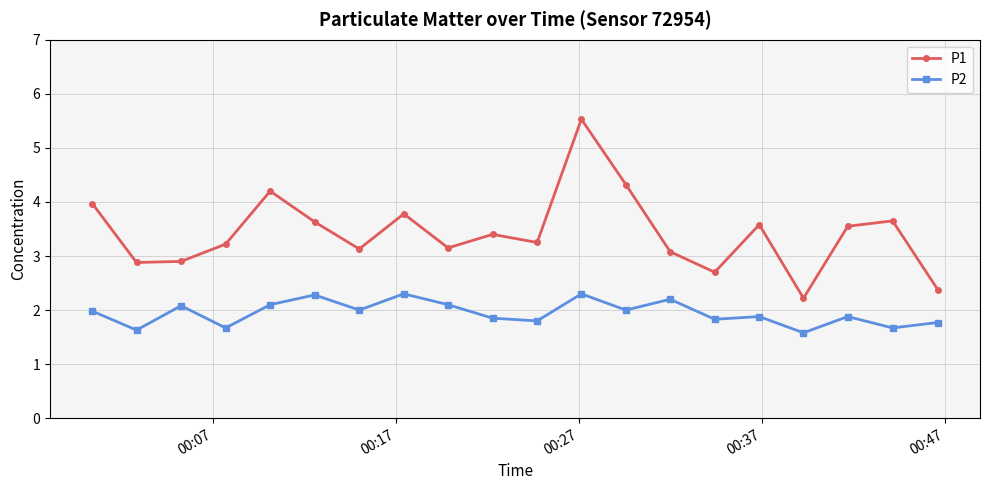

Which series has the largest range (max minus min)?

P1